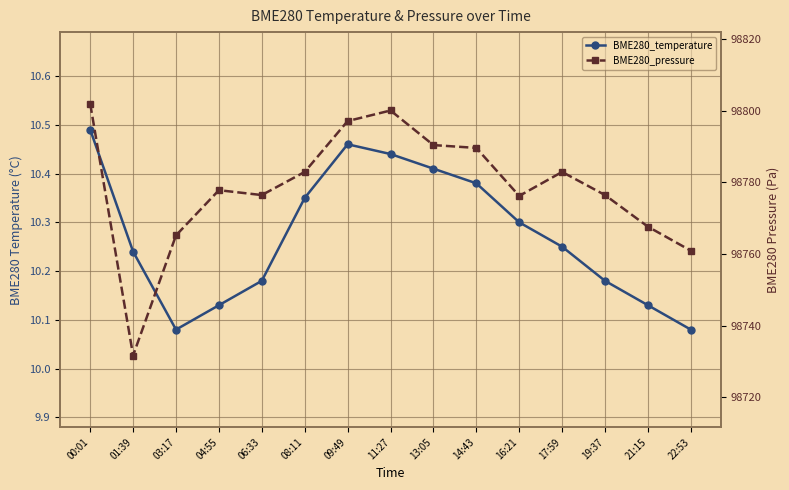

What is the label of the 6th point from the left?

08:11